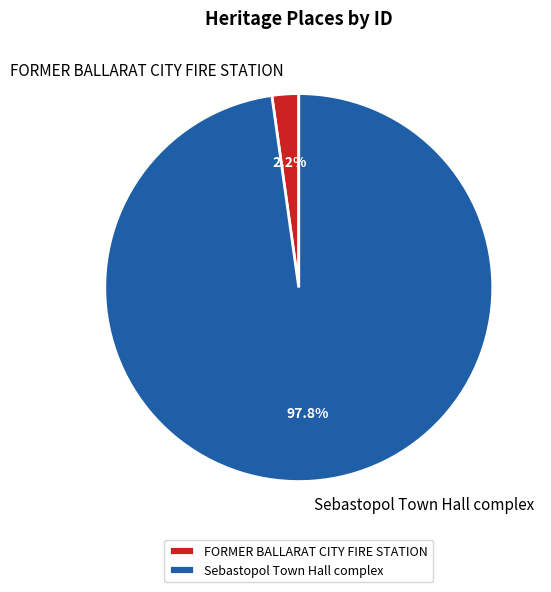

Count the number of slices in the pie.

2